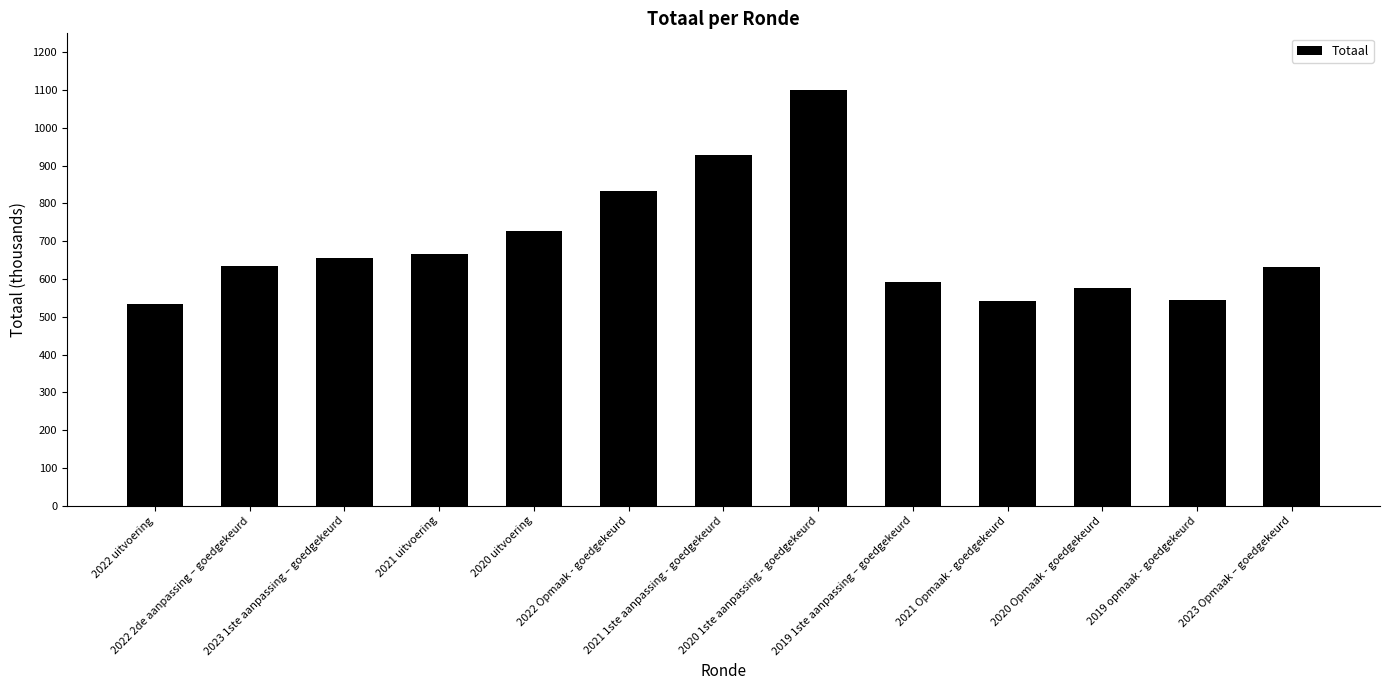

What is the change in value from 2022 uitvoering to 2022 2de aanpassing – goedgekeurd?

+100067